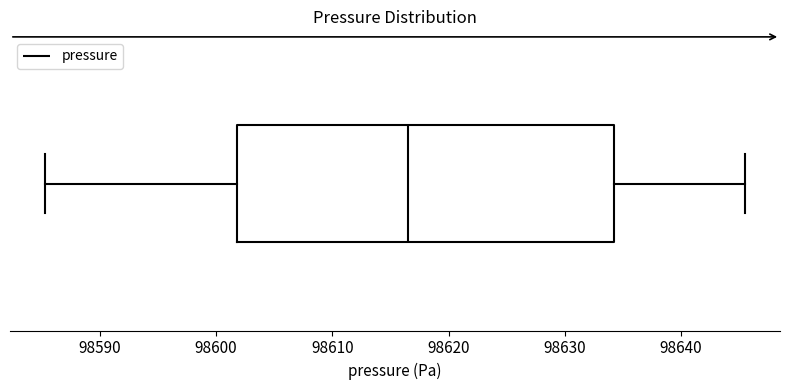

Where does the left whisker of the box end on the x-axis? The values are not printed on the chart, so give them approximately, as read against the axis.

98585